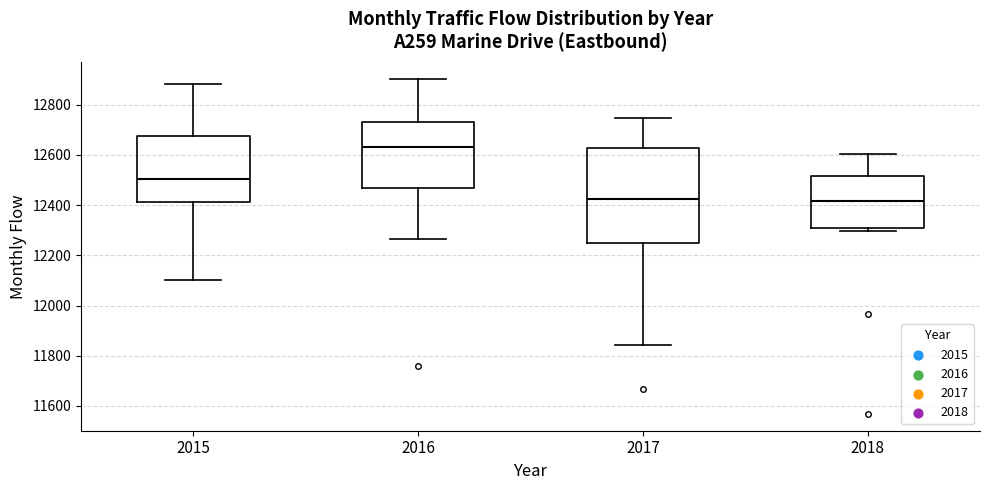

Reading left to right, transcribe this box plot: for each box, give where its median line is, the range the box spans, and where its two whiskers end, as read against the y-axis. The values are not printed on the chart, so give them approximately, as read against the axis.

2015: median 12500, box 12420 to 12680, whiskers 12100 to 12880
2016: median 12640, box 12460 to 12740, whiskers 12260 to 12900
2017: median 12420, box 12240 to 12620, whiskers 11840 to 12740
2018: median 12420, box 12300 to 12520, whiskers 12300 (just below the box's lower edge) to 12600